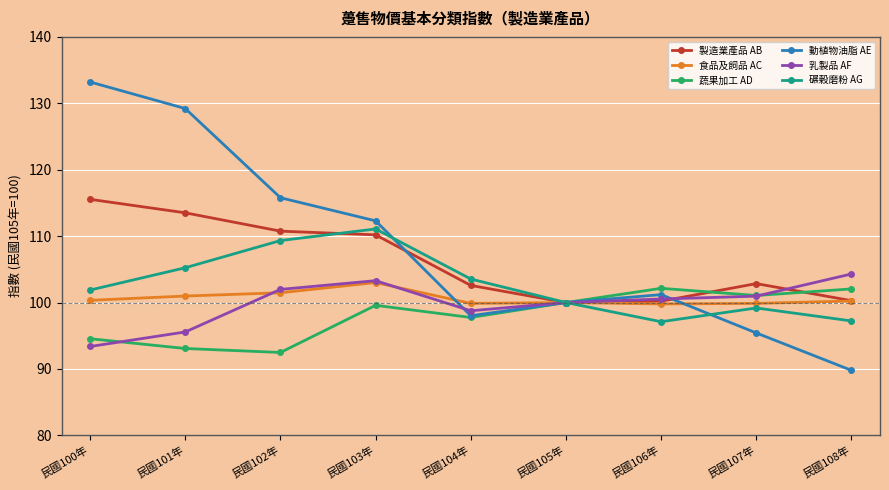

Which label corresponds to the smallest value in the chart?

民國108年